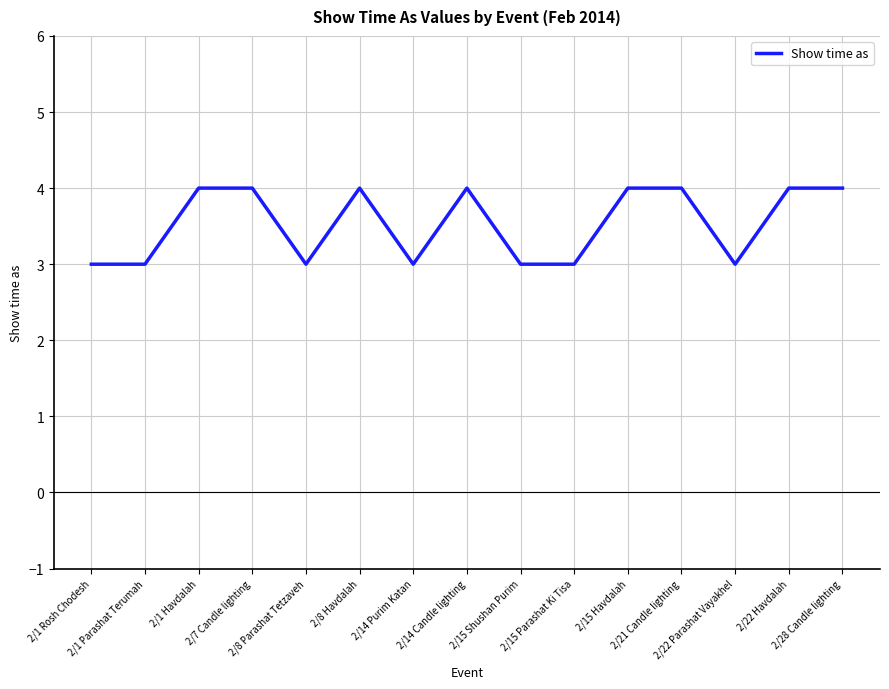

What is the minimum value shown in the chart?

3